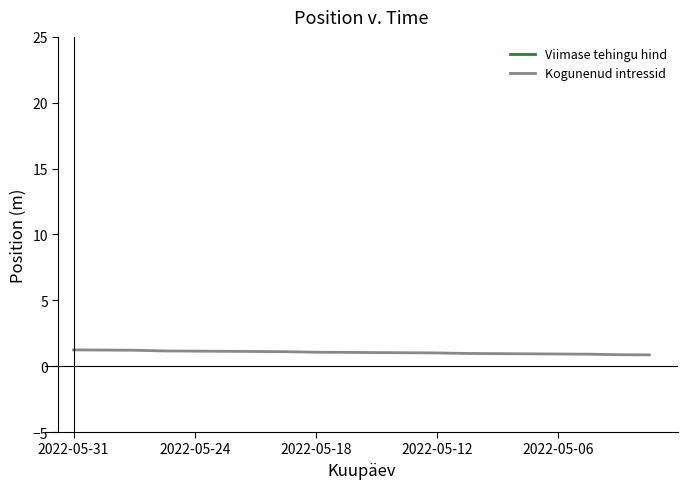

What is the maximum value for Kogunenud intressid?

1.2